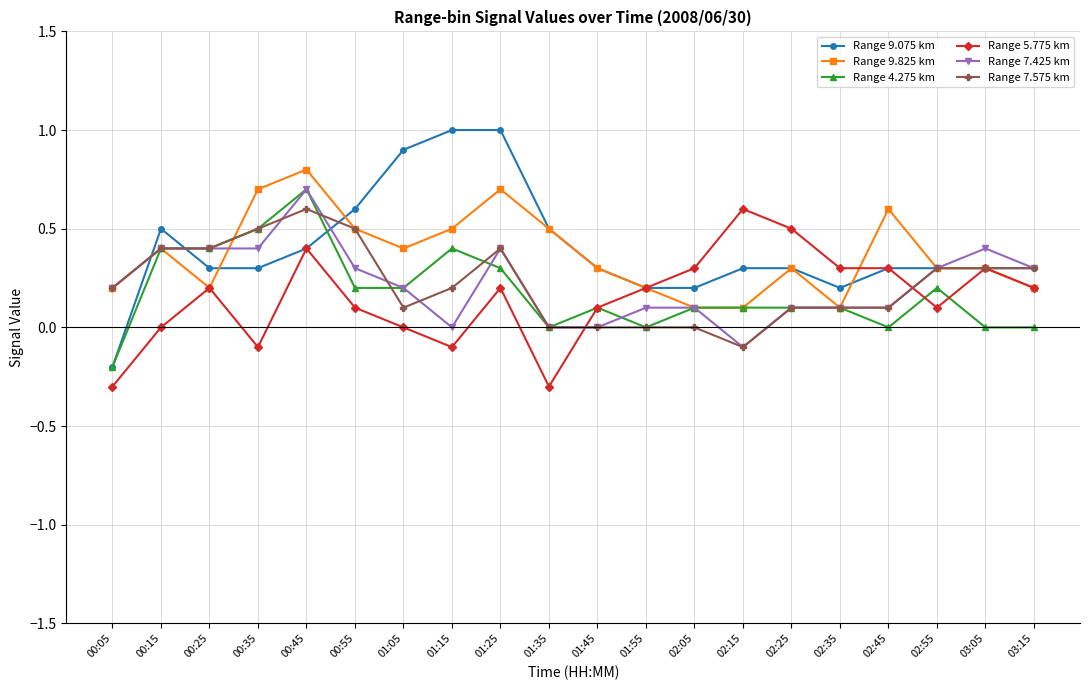

Which series has the largest range (max minus min)?

Range 9.075 km